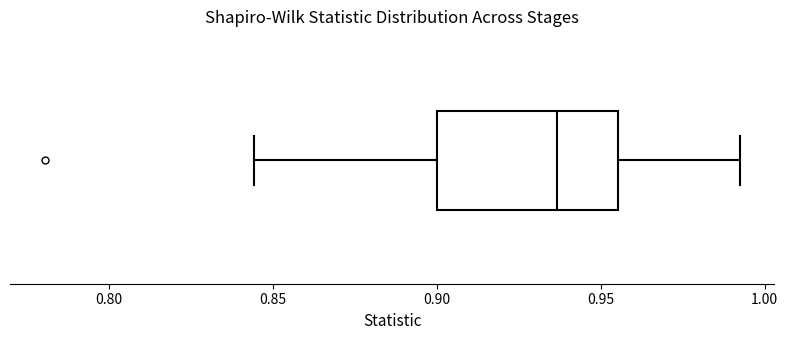

Where does the right whisker of the box end on the x-axis? The values are not printed on the chart, so give them approximately, as read against the axis.

0.990